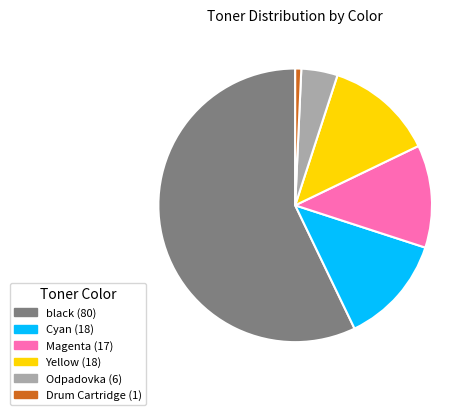

Between black and Odpadovka, which is larger?

black